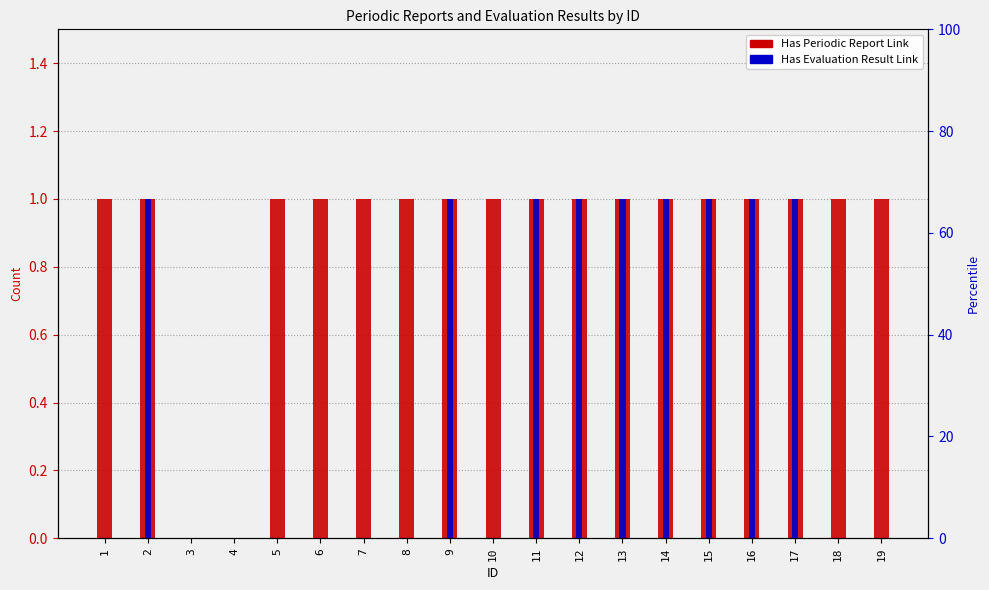

Rank the series by their maximum value, from highest to lowest.

Has Periodic Report Link, Has Evaluation Result Link